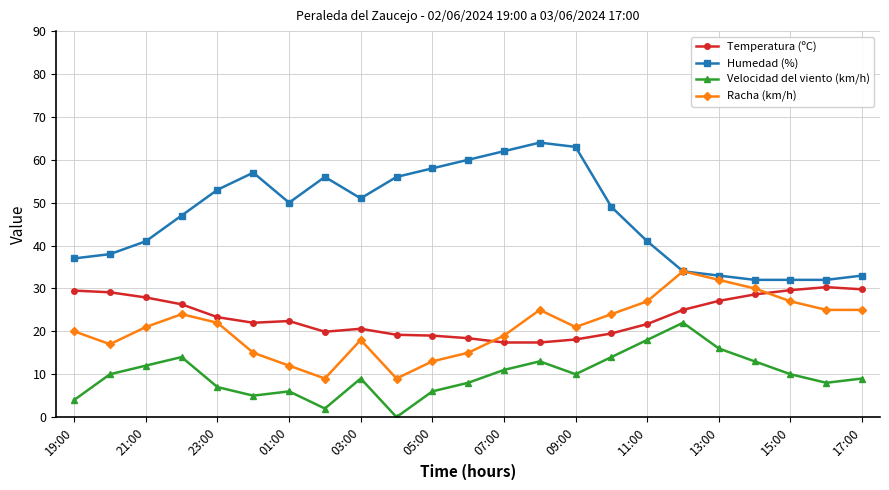

How many interior local peaks does the Racha (km/h) series have?

4